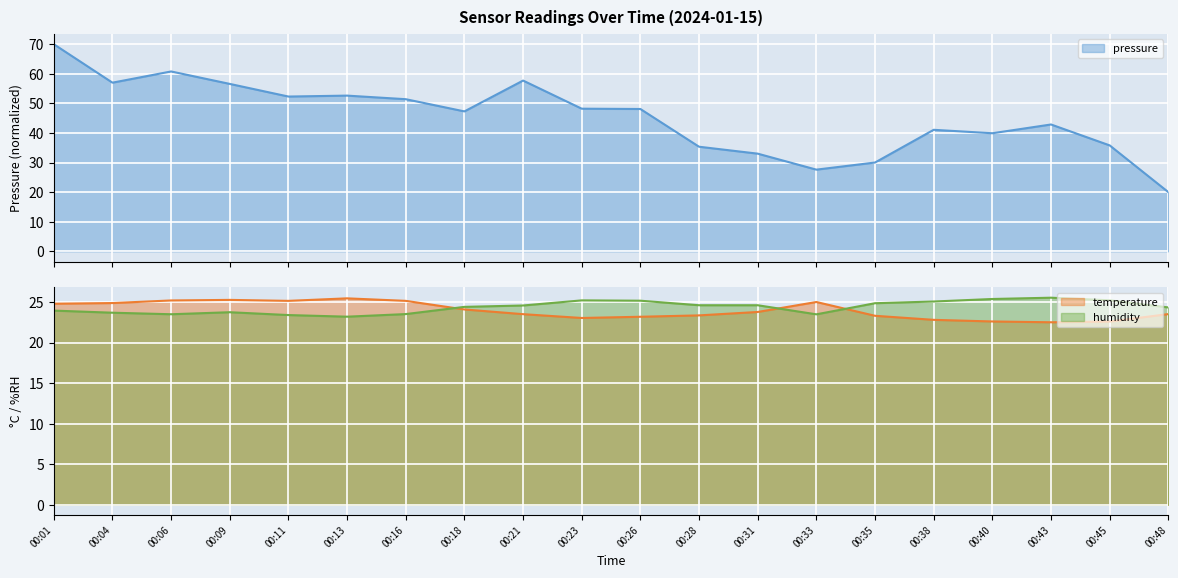

What is the maximum value shown in the chart?

70.0